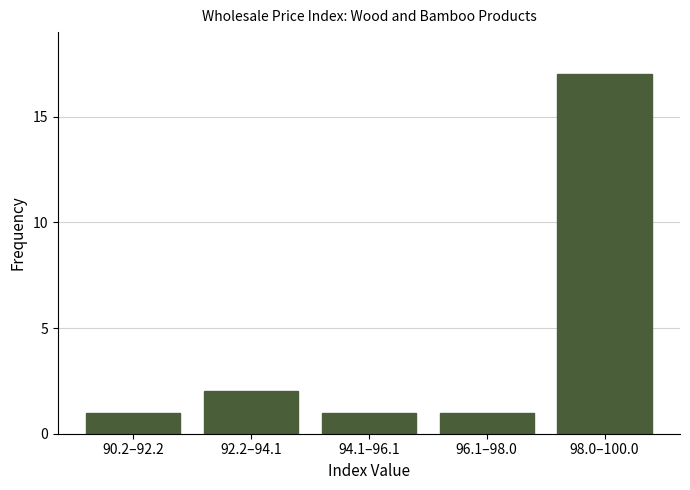

Reading right to left, extract all data points from this chart.

98.0–100.0=17	96.1–98.0=1	94.1–96.1=1	92.2–94.1=2	90.2–92.2=1